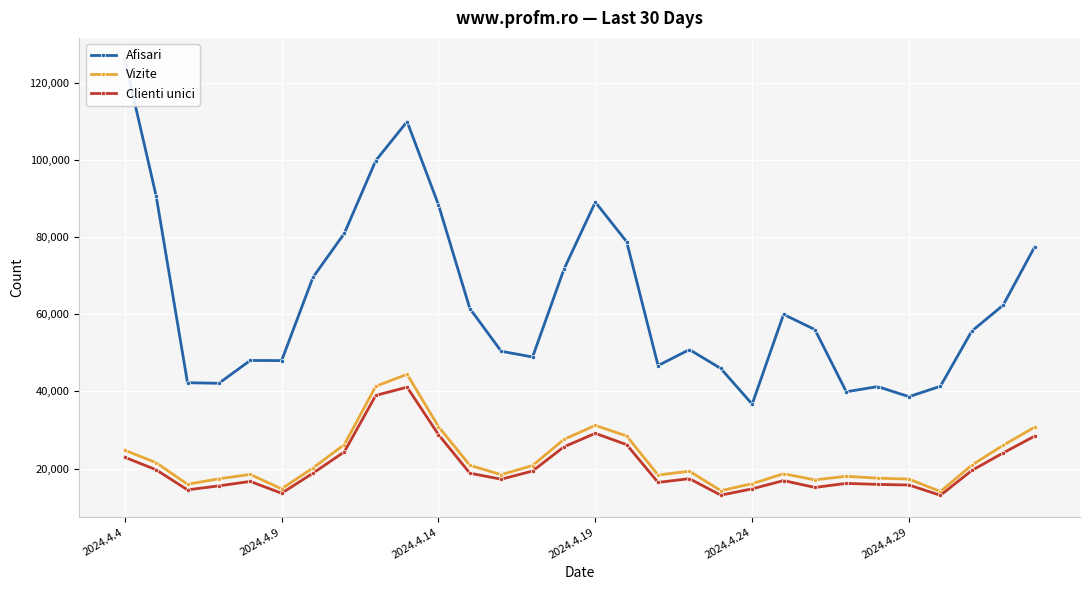

The Clienti unici series shows 17221 at 12. True or false?

True